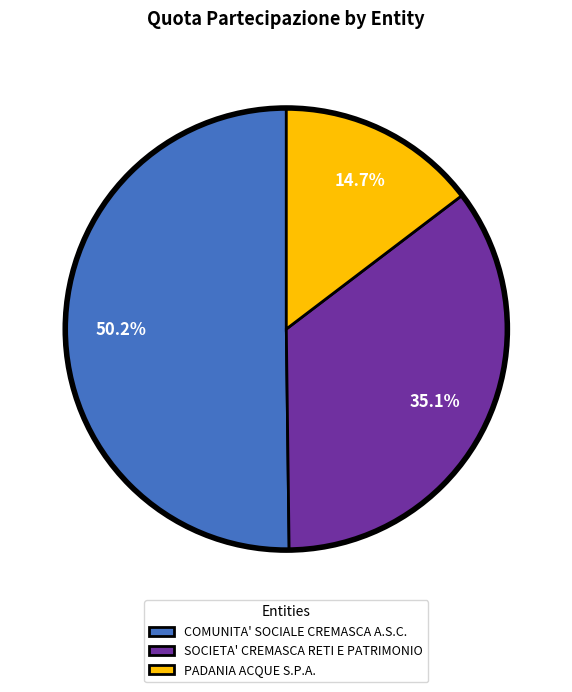

To the nearest percent, what is the difference between the largest and smallest slice percentages?

36%